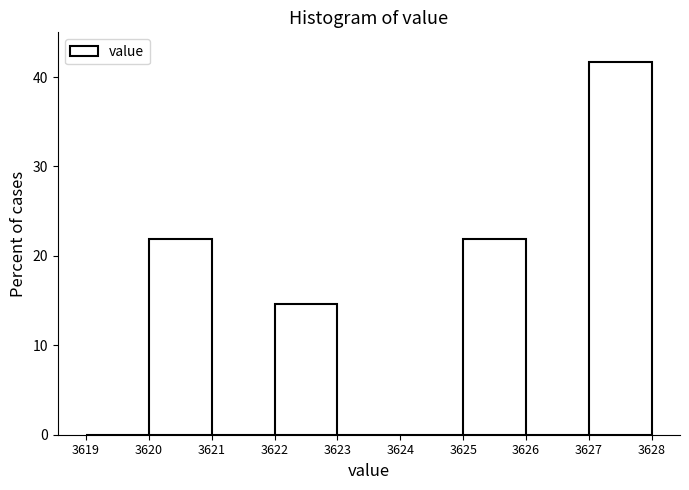

Reading left to right, list every bar in this chart as the range it spans on the x-axis followed by its height. The values are not printed on the chart, so give them approximately, as read against the axis.

3619 to 3620: 0
3620 to 3621: 22
3621 to 3622: 0
3622 to 3623: 15
3623 to 3624: 0
3624 to 3625: 0
3625 to 3626: 22
3626 to 3627: 0
3627 to 3628: 42